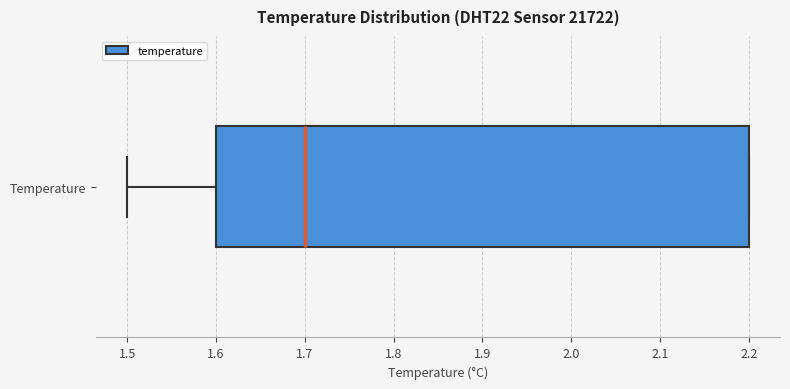

Read this box plot against the x-axis: the position of the median line, the range covered by the box, and the ends of both whiskers. The values are not printed on the chart, so give them approximately, as read against the axis.

median 1.7, box 1.6 to 2.2, whiskers 1.5 to 2.2